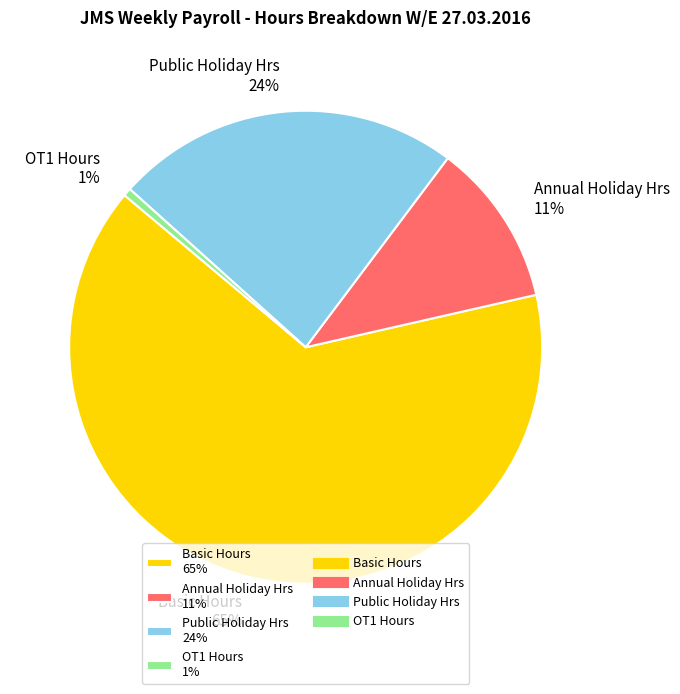

How many segments does this pie chart have?

4